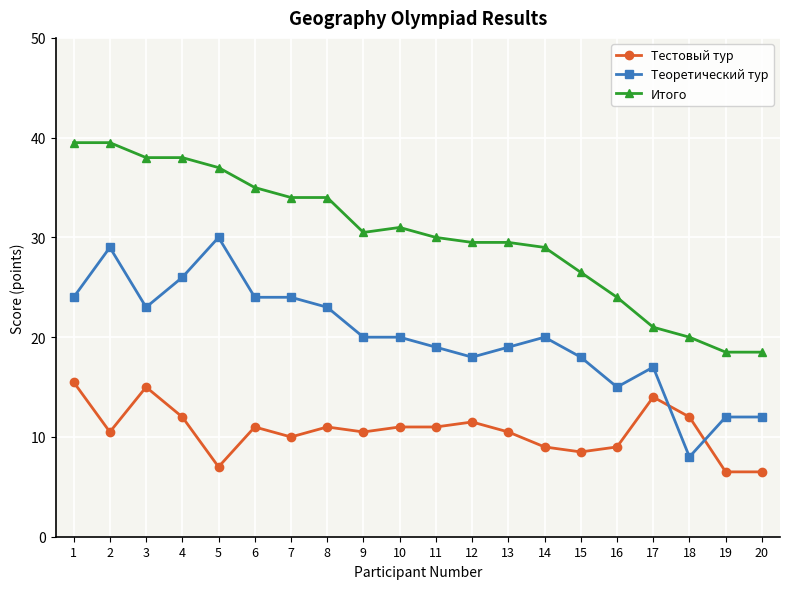

Is this an area chart (filled region under the line)?

No